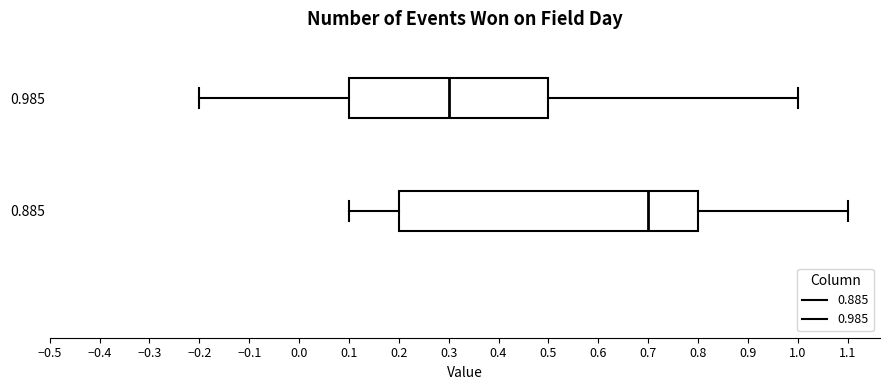

Which box has the furthest to the left median line?

0.985